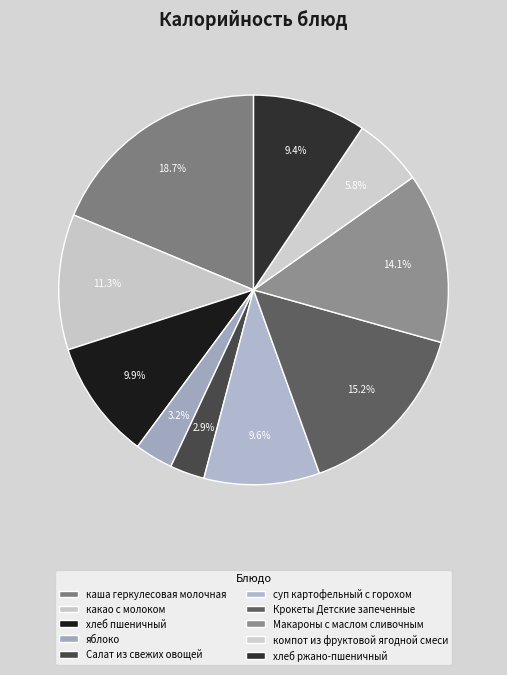

Rank the categories by value from lowest to highest.

Салат из свежих овощей, яблоко, компот из фруктовой ягодной смеси, хлеб ржано-пшеничный, суп картофельный с горохом, хлеб пшеничный, какао с молоком, Макароны с маслом сливочным, Крокеты Детские запеченные, каша геркулесовая молочная